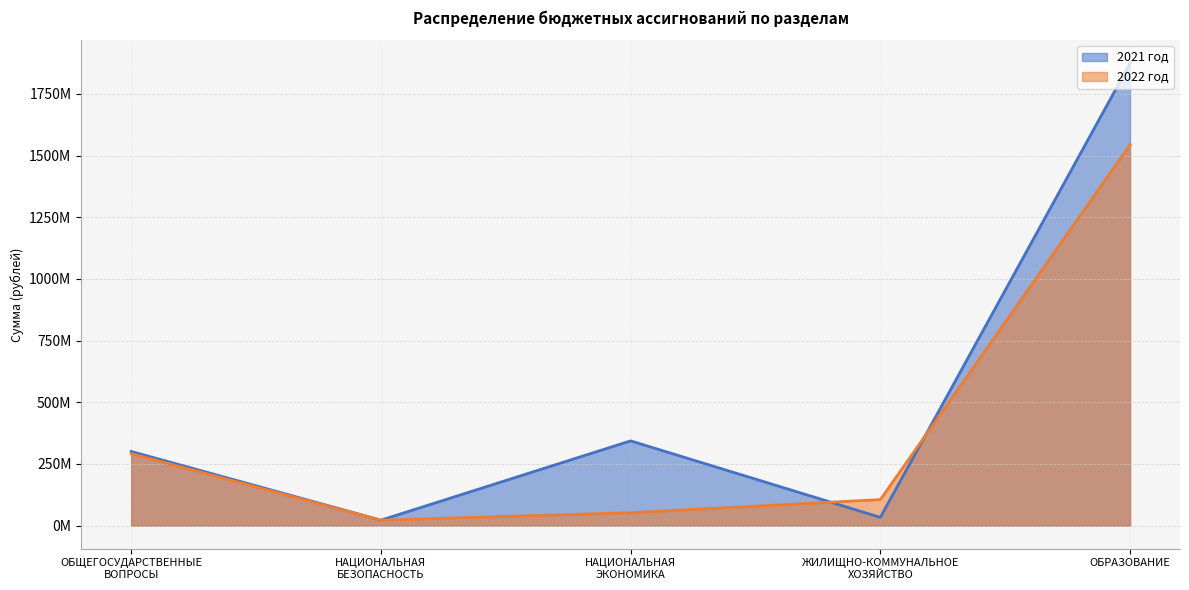

Rank the series at НАЦИОНАЛЬНАЯ
ЭКОНОМИКА from lowest to highest value.

2022 год, 2021 год